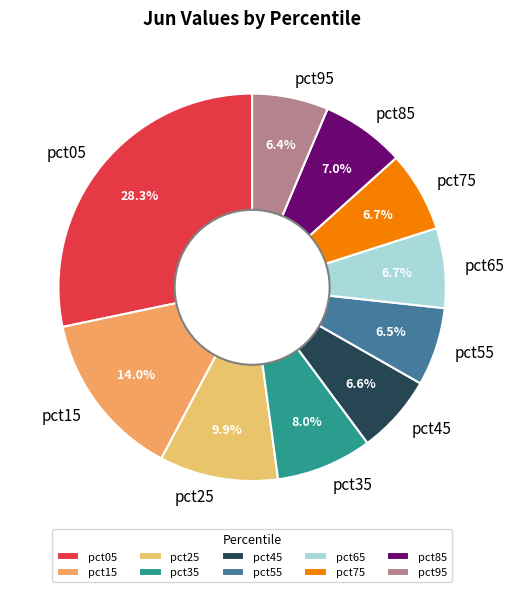

Is it true that pct95 is 6% of the pie?

True